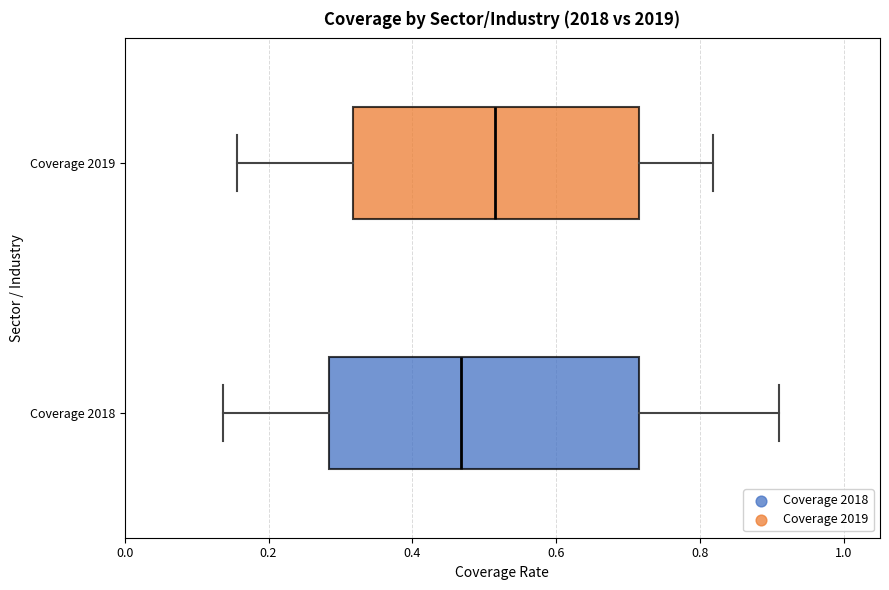

Reading bottom to top, read every box against the x-axis: the position of its median line, the range the box covers, and the ends of its whiskers. The values are not printed on the chart, so give them approximately, as read against the axis.

Coverage 2018: median 0.46, box 0.28 to 0.72, whiskers 0.14 to 0.90
Coverage 2019: median 0.52, box 0.32 to 0.72, whiskers 0.16 to 0.82